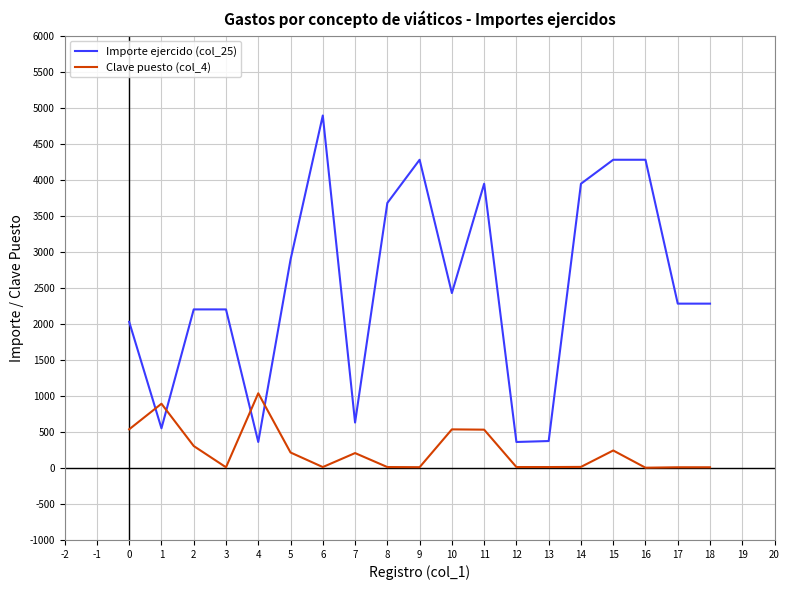

At which label does Clave puesto (col_4) first exceed 14?

0